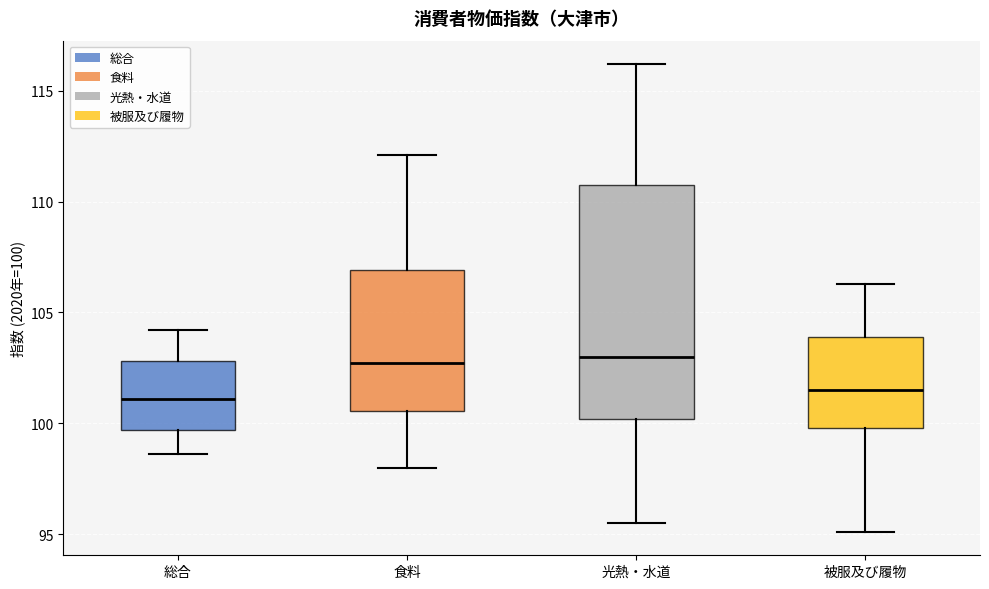

Comparing the boxes themselves (not the whiskers), which one is the tallest?

光熱・水道